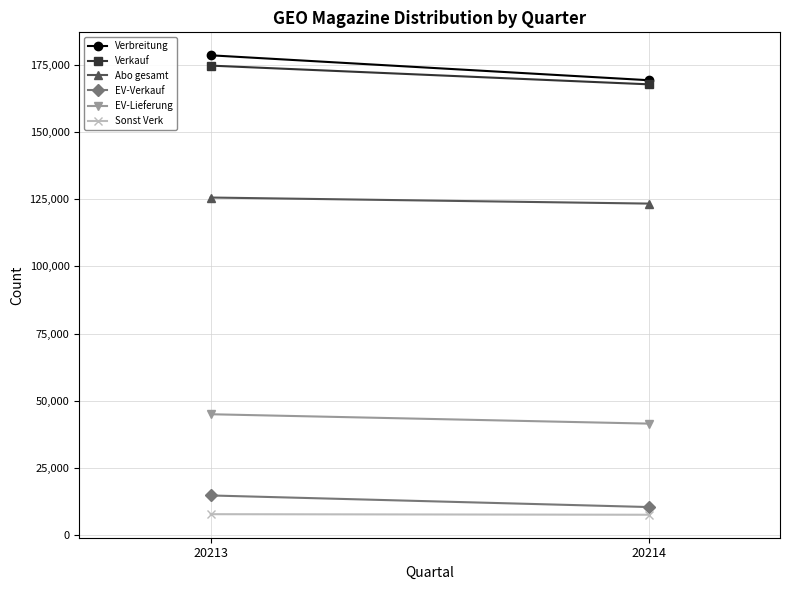

At which category is the sum across all series the highest?

20213